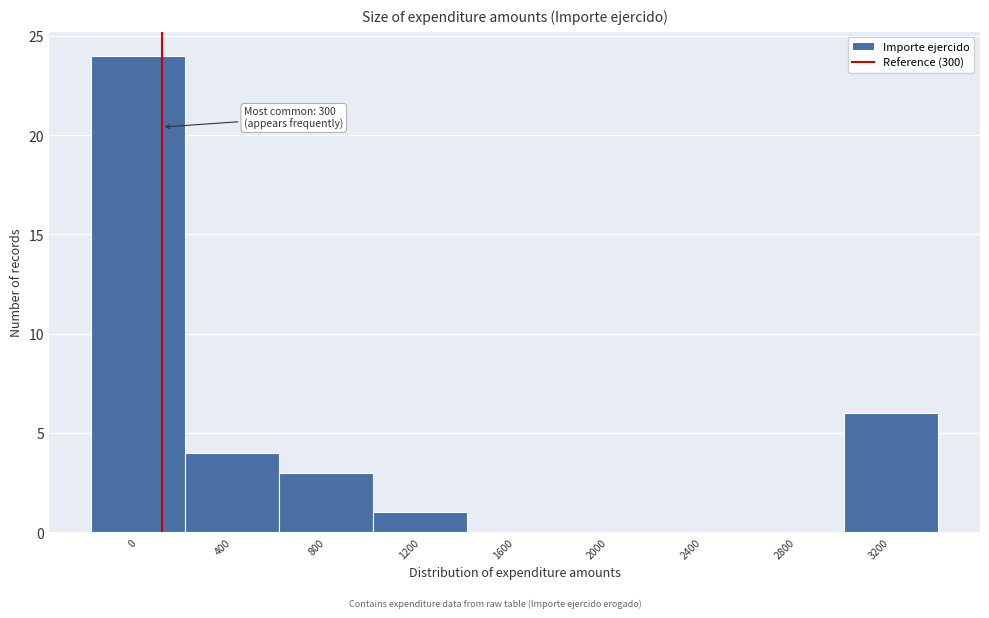

Reading left to right, transcribe all the data shown in this chart.

0=24	400=4	800=3	1200=1	1600=0	2000=0	2400=0	2800=0	3200=6